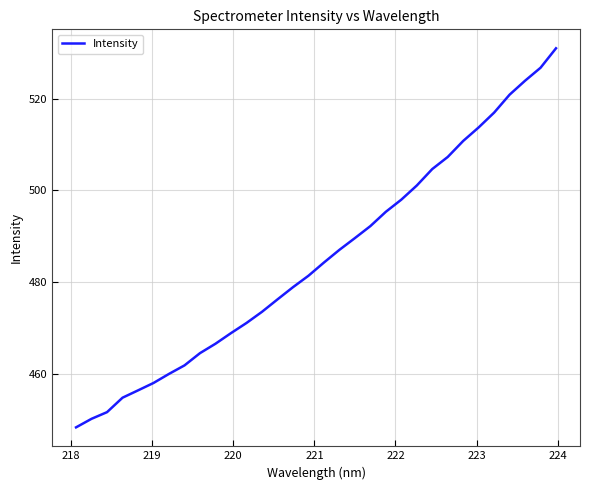

Does the chart have visible grid lines?

Yes